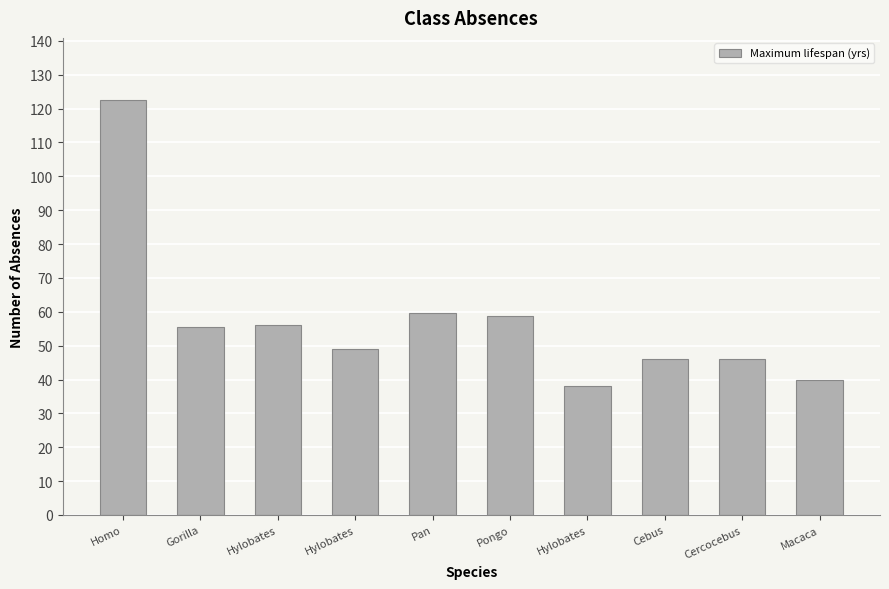

List the labels in order of value, largest first.

Homo, Pan, Pongo, Hylobates, Gorilla, Hylobates, Cebus, Cercocebus, Macaca, Hylobates